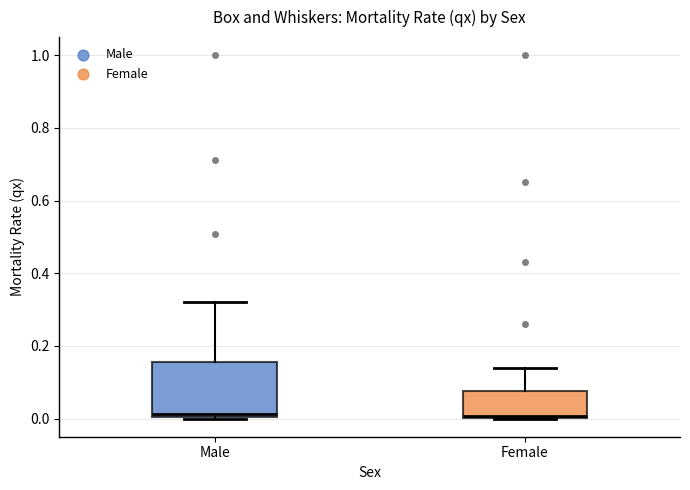

Comparing the boxes themselves (not the whiskers), which one is the tallest?

Male